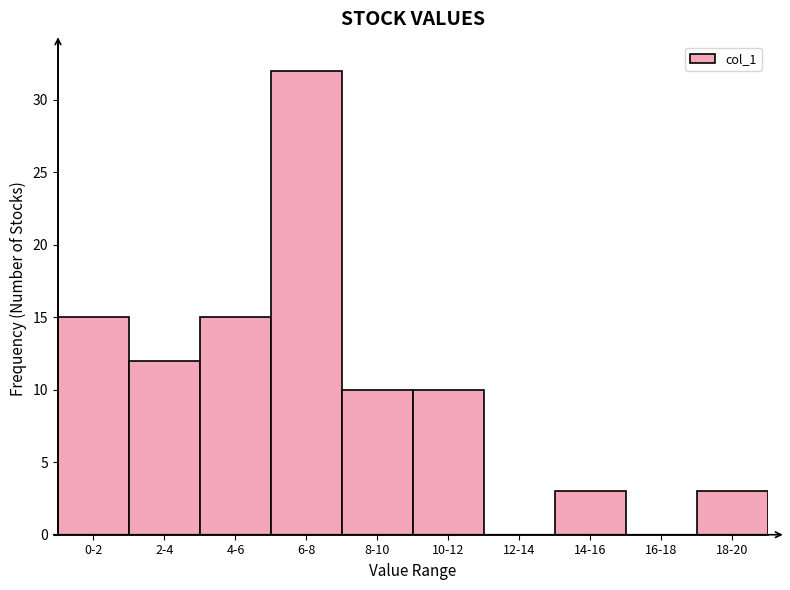

Reading right to left, list all the values displayed in this chart.

18-20=3	16-18=0	14-16=3	12-14=0	10-12=10	8-10=10	6-8=32	4-6=15	2-4=12	0-2=15